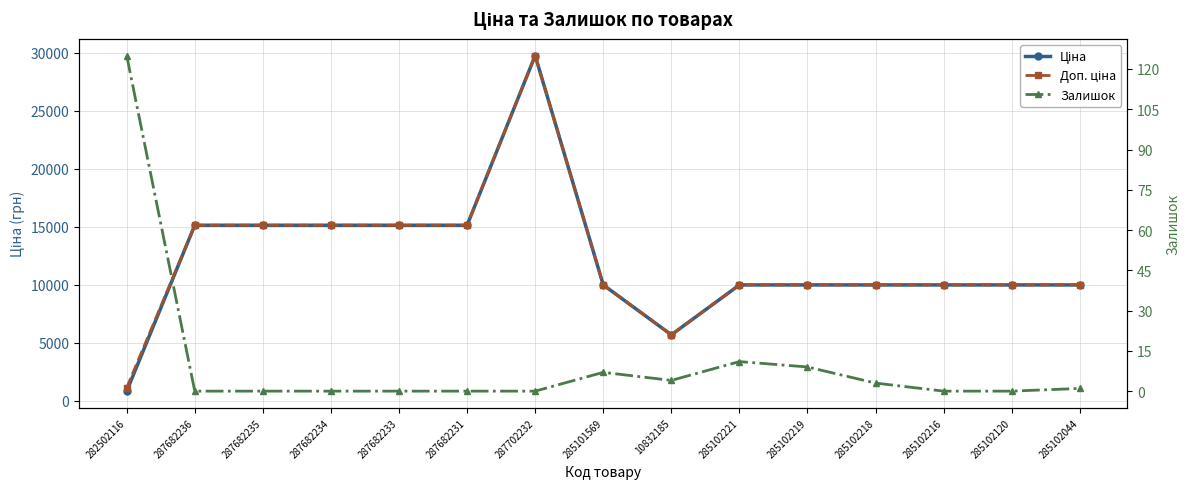

What position from the right is 285102218?

4